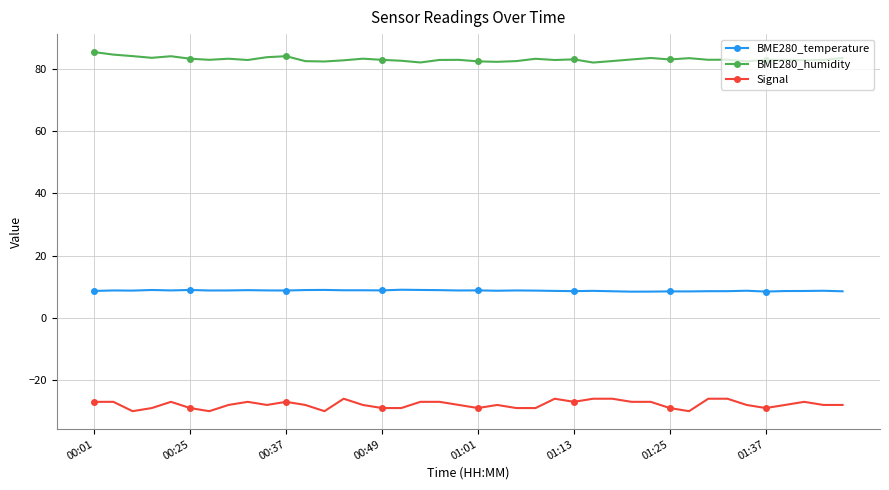

Which series has the largest total across all categories?

BME280_humidity